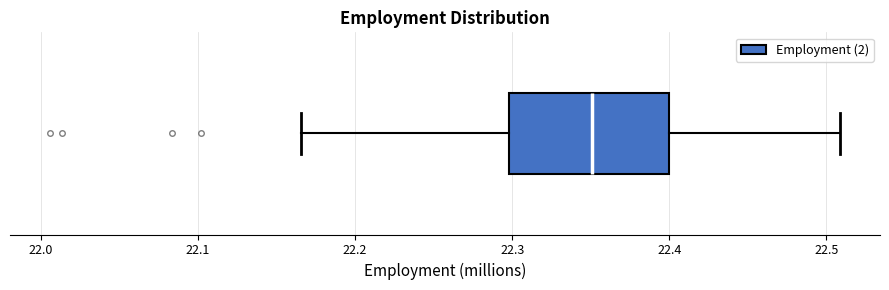

Where does the median line of the box sit on the x-axis? The values are not printed on the chart, so give them approximately, as read against the axis.

22.35